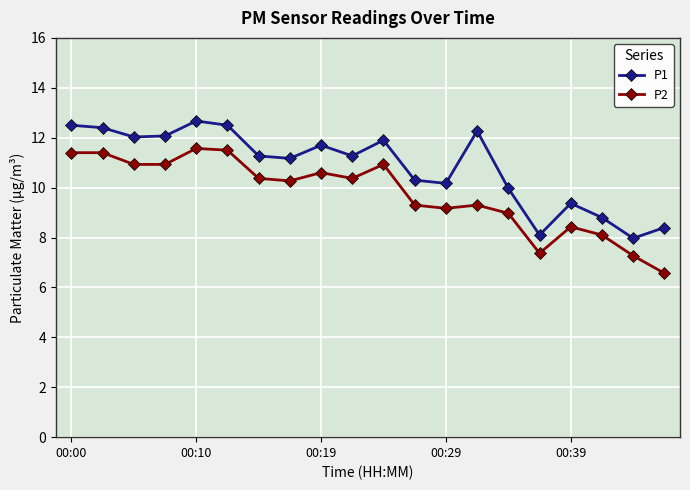

What is the average value of the P2 series?

9.7